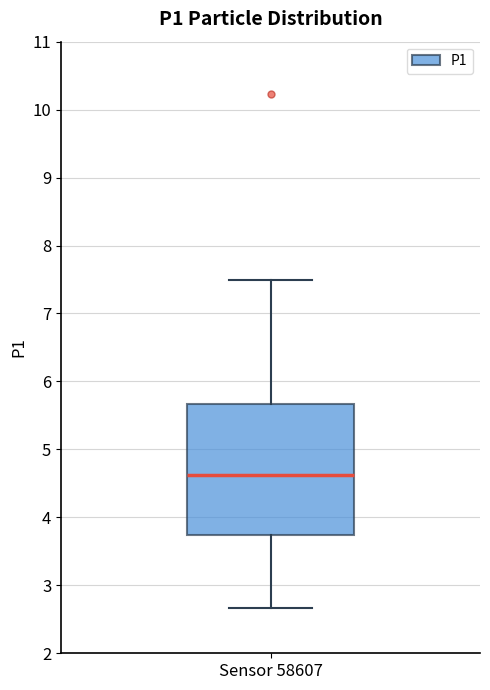

Where is the upper edge of the box for Sensor 58607 on the y-axis? The values are not printed on the chart, so give them approximately, as read against the axis.

5.7